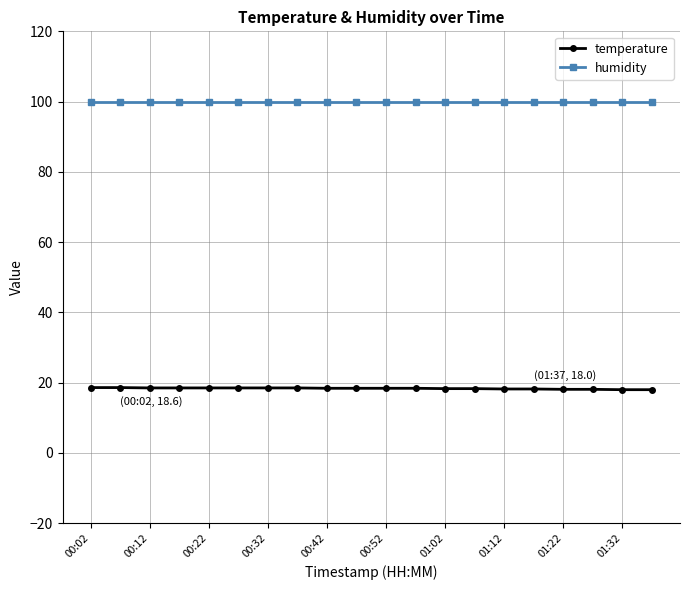

True or false: temperature and humidity cross at least once.

False